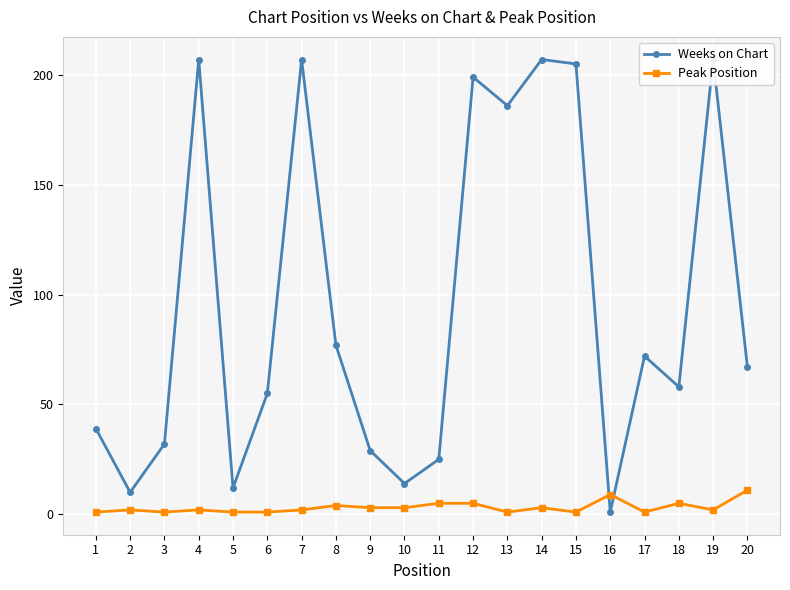

How many values in the Peak Position series exceed 2?

9